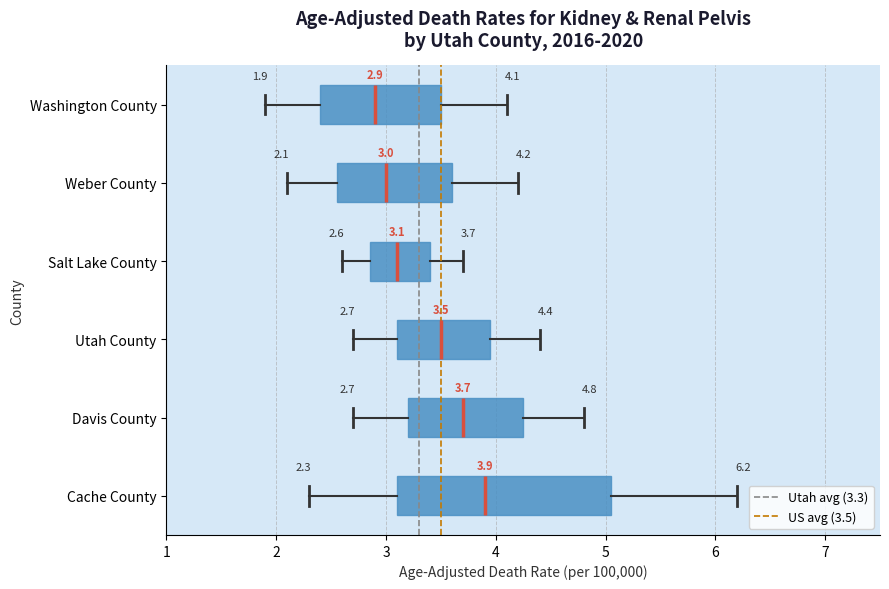

Which box has the furthest to the left median line?

Washington County